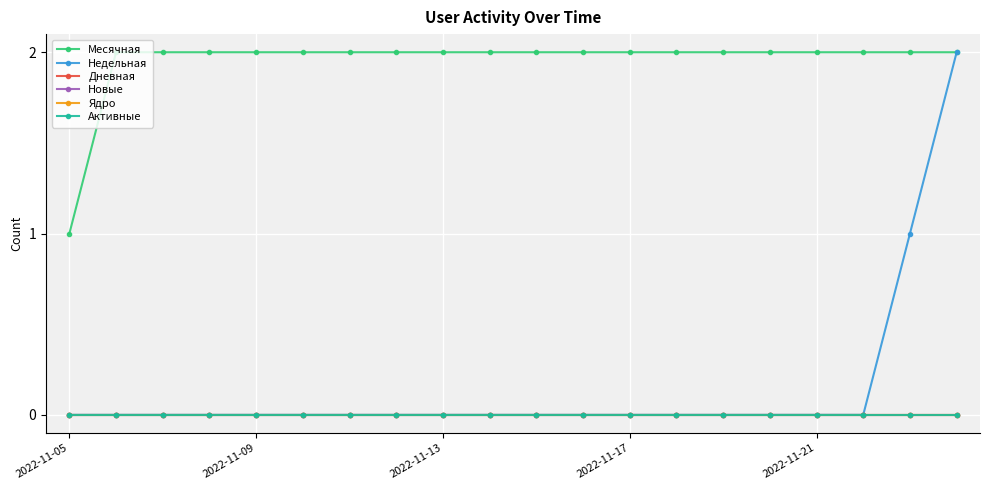

Does the chart have visible grid lines?

Yes